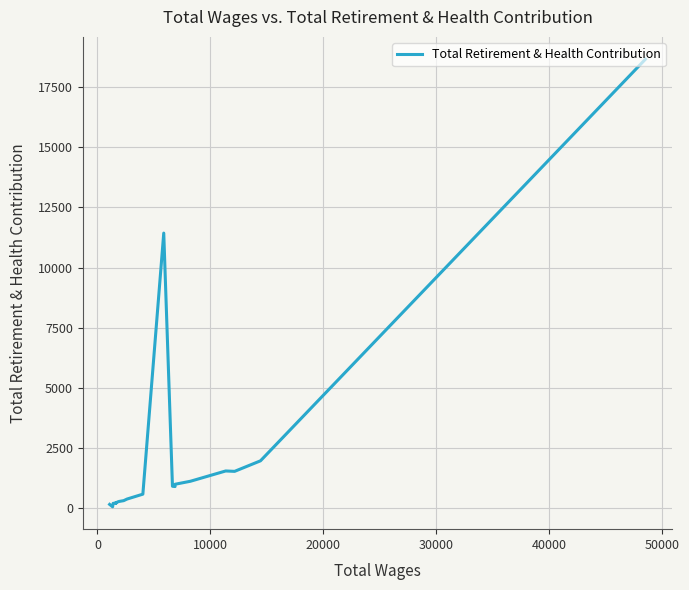

What is the value of the 19th point from the left?

1968